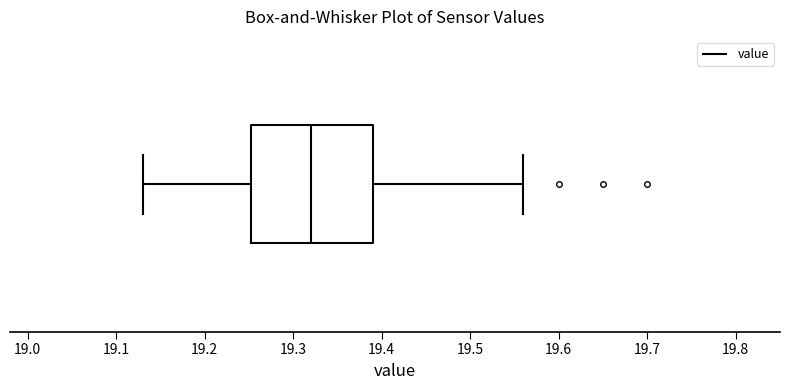

Transcribe this box plot: give where the median line is, the range the box spans, and where the two whiskers end, as read against the x-axis. The values are not printed on the chart, so give them approximately, as read against the axis.

median 19.32, box 19.25 to 19.39, whiskers 19.13 to 19.56